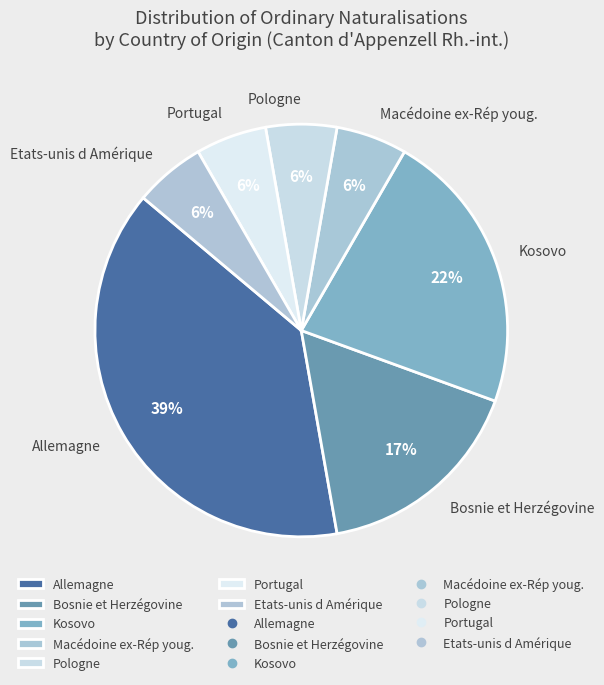

What percentage is the Etats-unis d Amérique slice, to the nearest percent?

6%